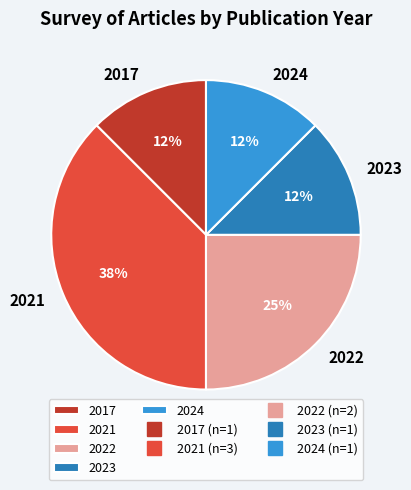

What is the largest slice in the pie chart?

2021